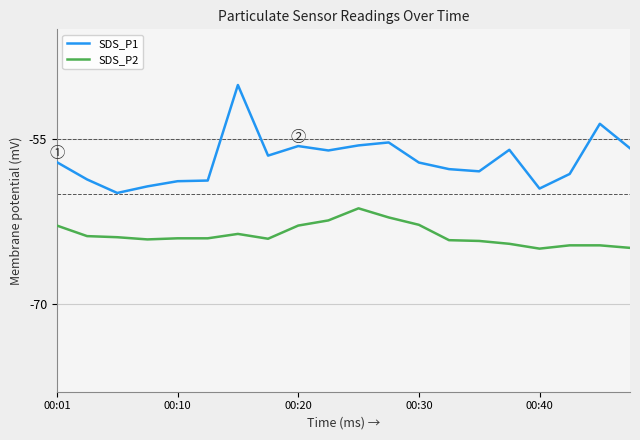

True or false: SDS_P1 and SDS_P2 cross at least once.

False